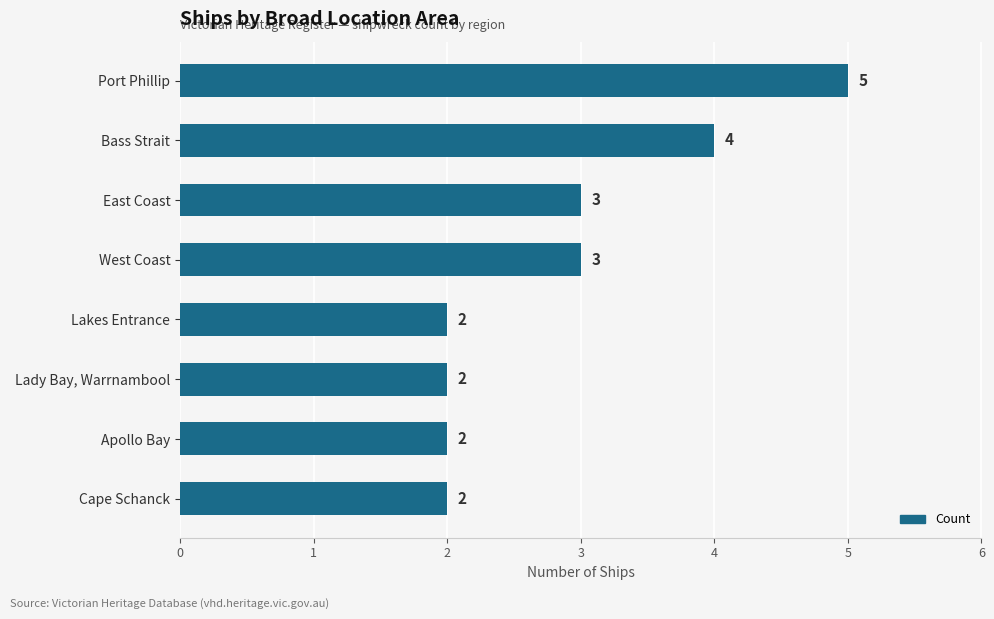

What is the difference between the maximum and minimum values?

3